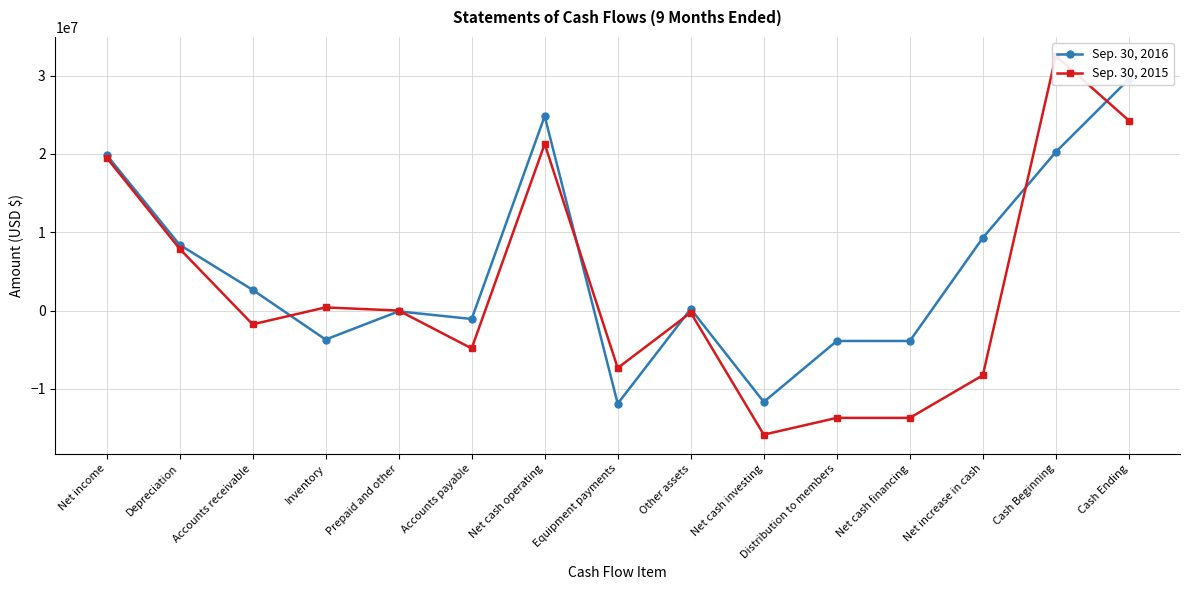

True or false: Sep. 30, 2015 and Sep. 30, 2016 cross at least once.

True